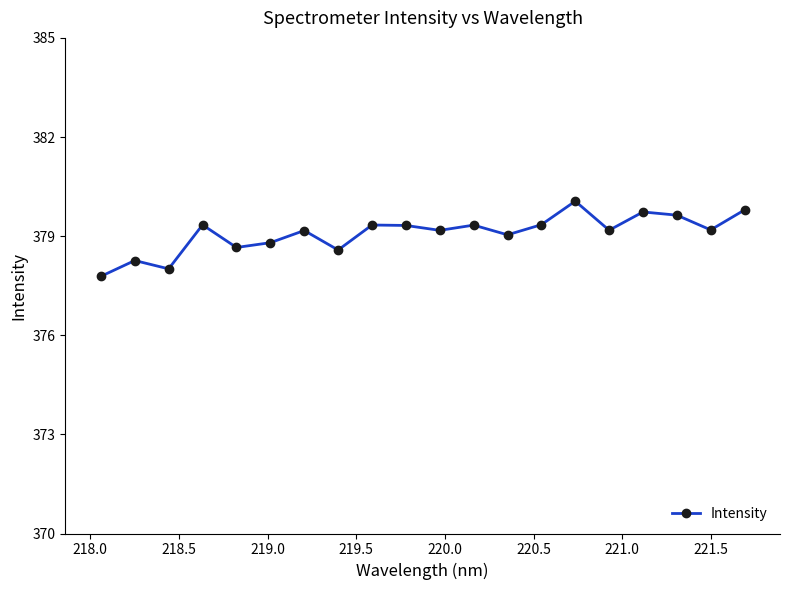

Does the chart have visible grid lines?

No